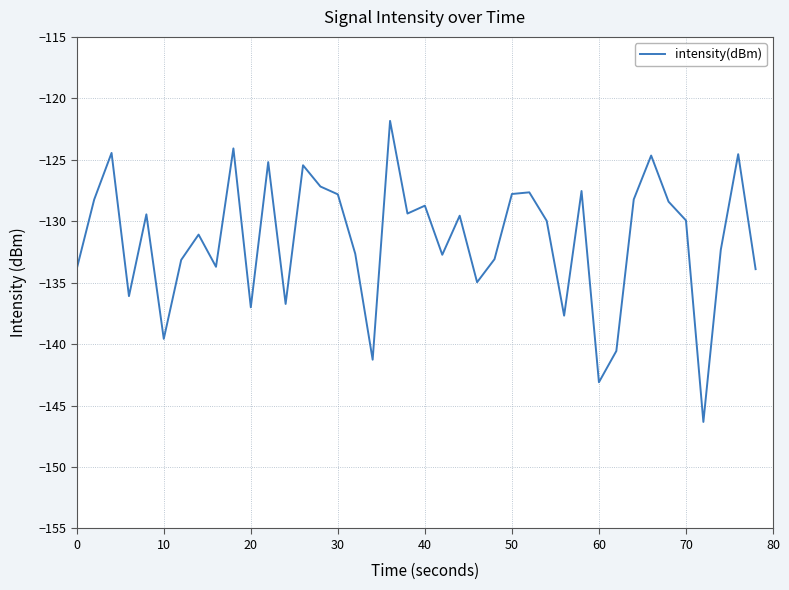

What is the smallest value displayed?

-146.3